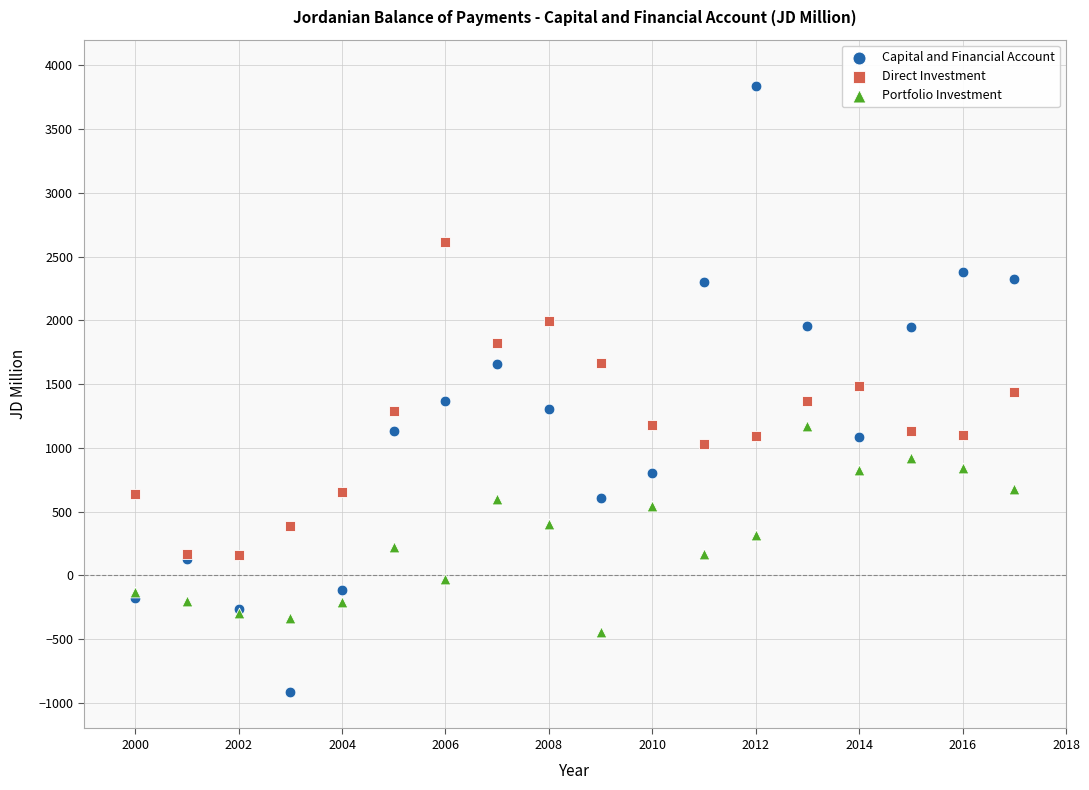

Which series contains the highest Y value?

Capital and Financial Account